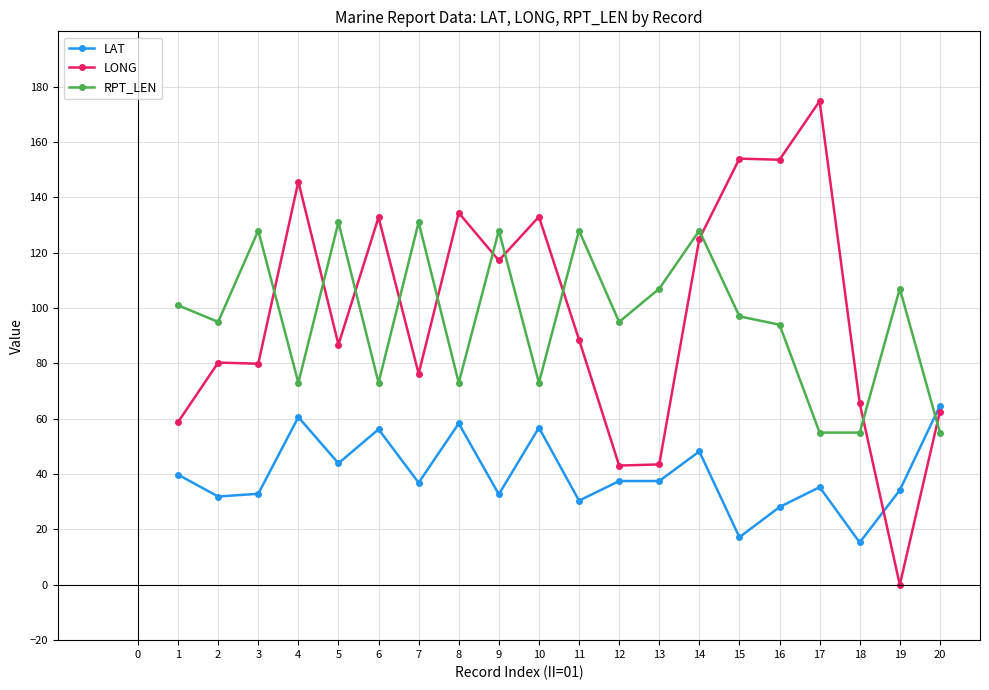

What is the sum of the LONG values at 1 and 8?

193.2